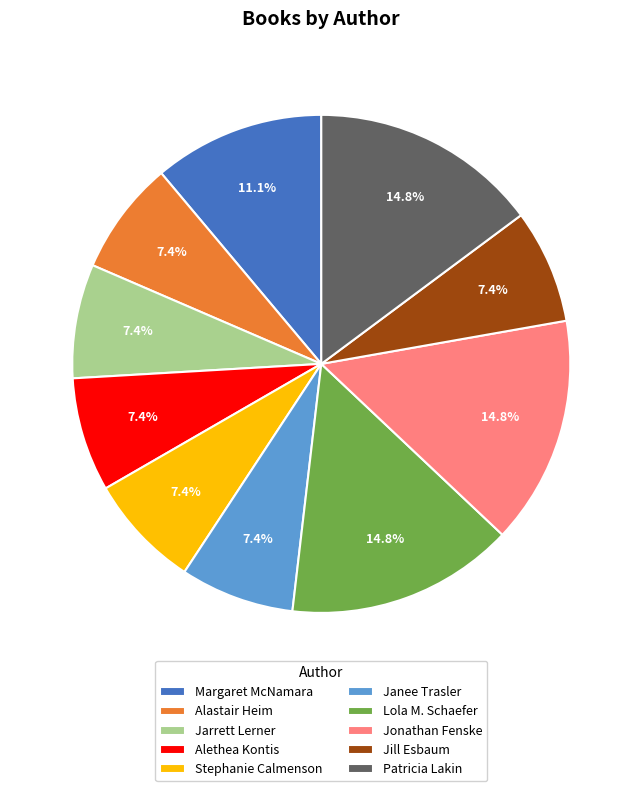

Between Patricia Lakin and Jill Esbaum, which is larger?

Patricia Lakin